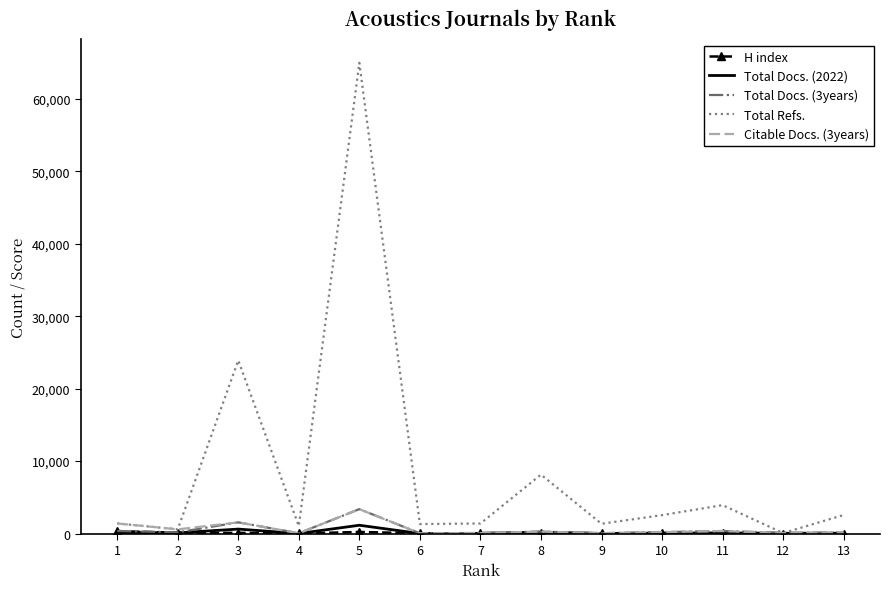

Which series has the largest total across all categories?

Total Refs.